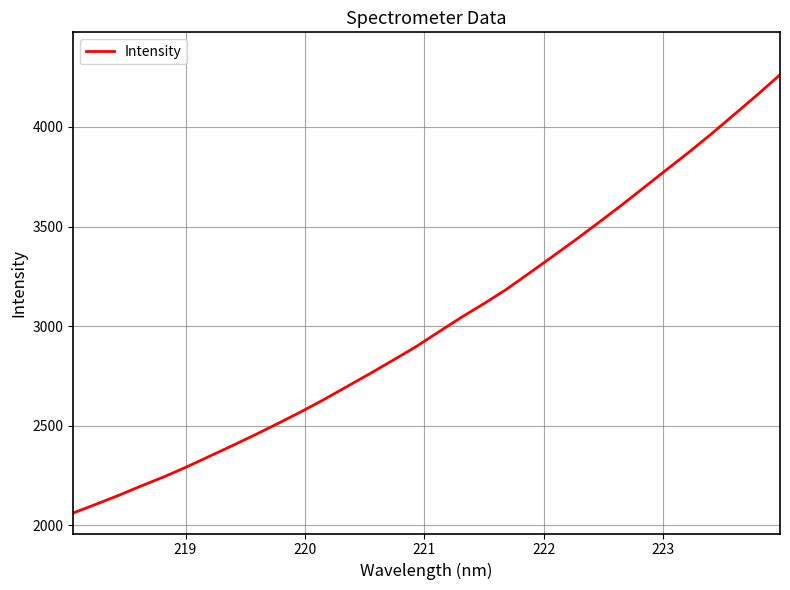

What is the difference between the maximum and minimum values?

2198.9